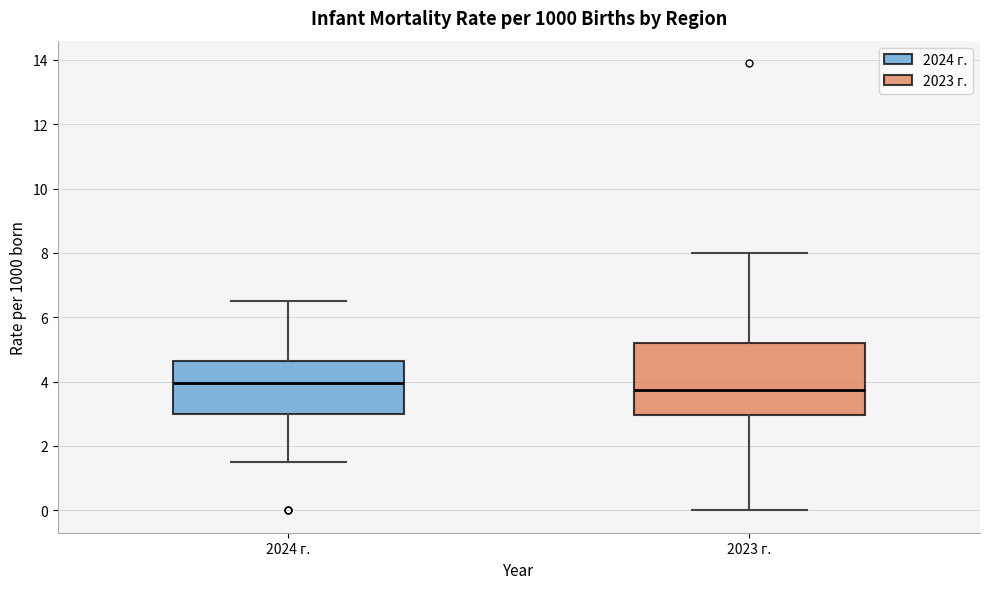

Reading left to right, read every box against the y-axis: the position of its median line, the range the box covers, and the ends of its whiskers. The values are not printed on the chart, so give them approximately, as read against the axis.

2024 г.: median 4.0, box 3.0 to 4.6, whiskers 1.6 to 6.6
2023 г.: median 3.8, box 3.0 to 5.2, whiskers 0.0 to 8.0